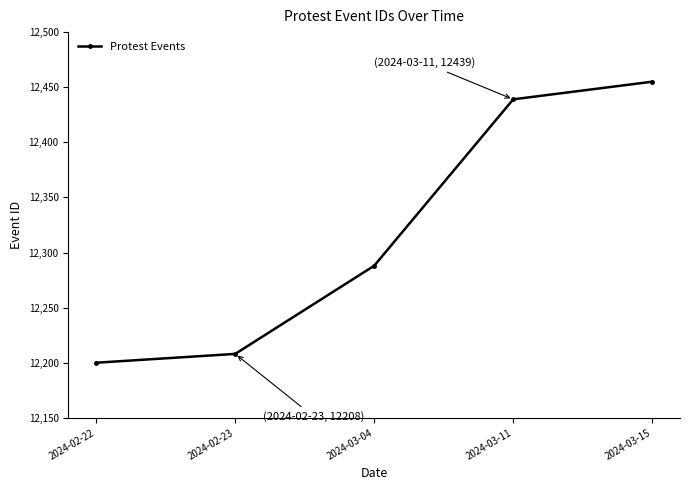

Between 2024-02-22 and 2024-02-23, which is larger?

2024-02-23